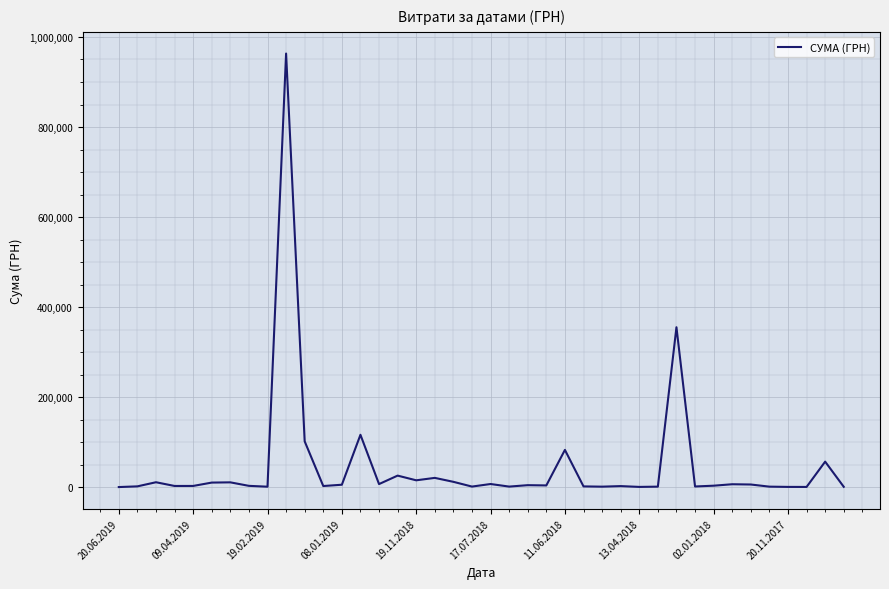

What is the difference between the maximum and minimum values?

962996.4